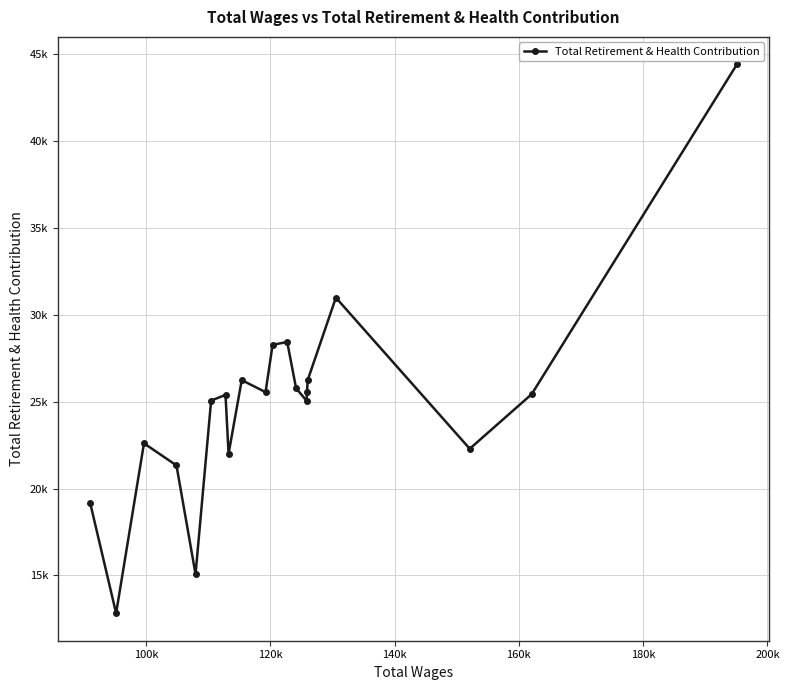

The value at 10 is 17155. True or false?

False